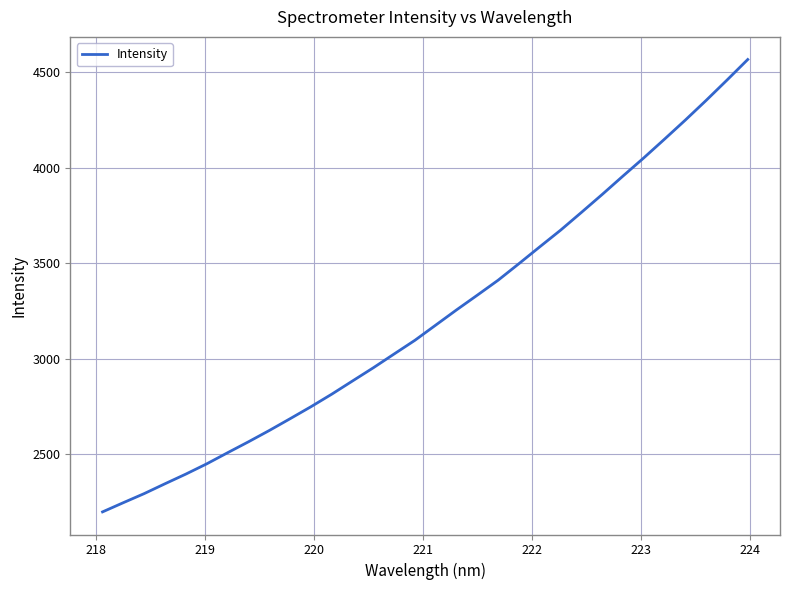

What is the minimum value shown in the chart?

2196.2